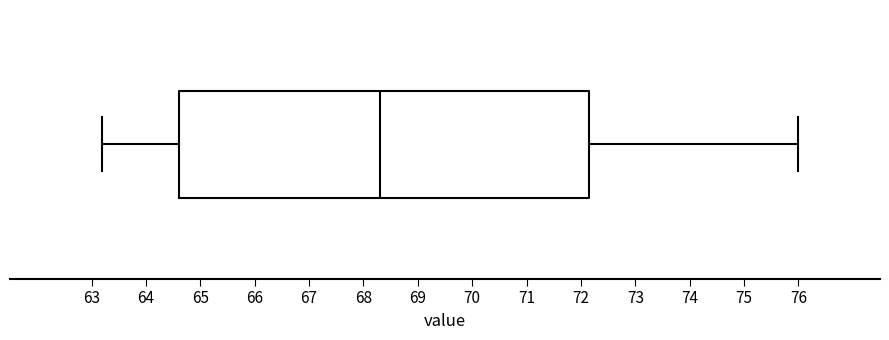

Transcribe this box plot: give where the median line is, the range the box spans, and where the two whiskers end, as read against the x-axis. The values are not printed on the chart, so give them approximately, as read against the axis.

median 68.3, box 64.6 to 72.2, whiskers 63.2 to 76.0